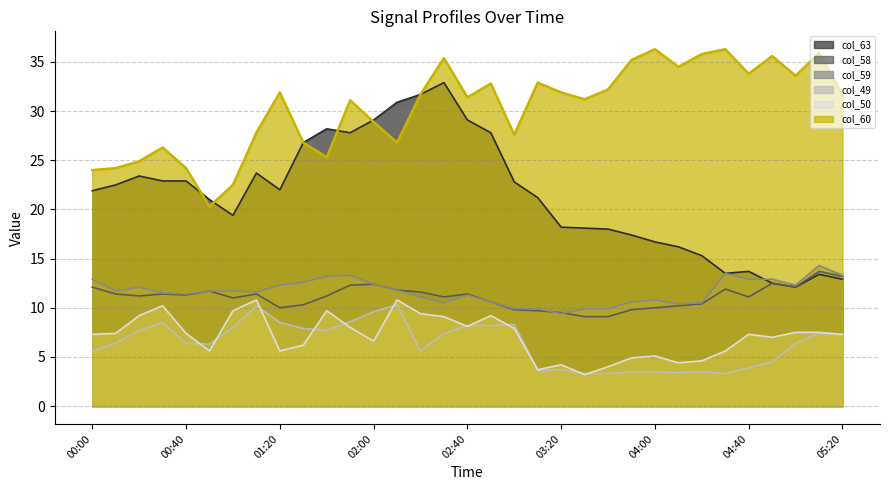

Which label corresponds to the largest value in the chart?

04:00